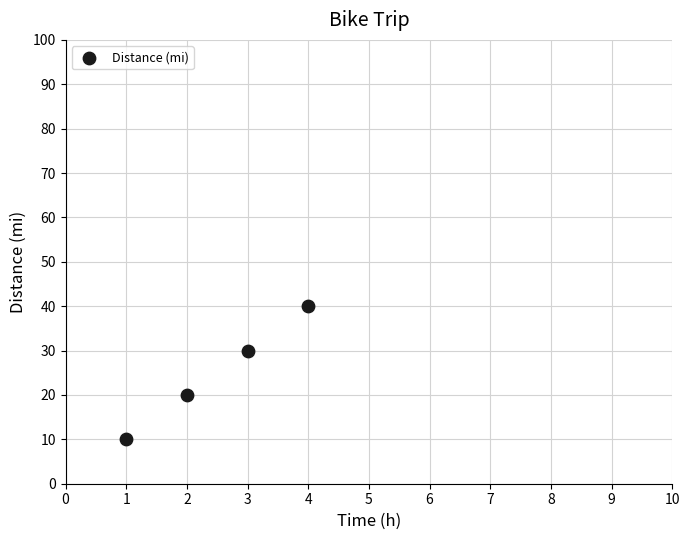

What is the range of X values (max minus min)?

3